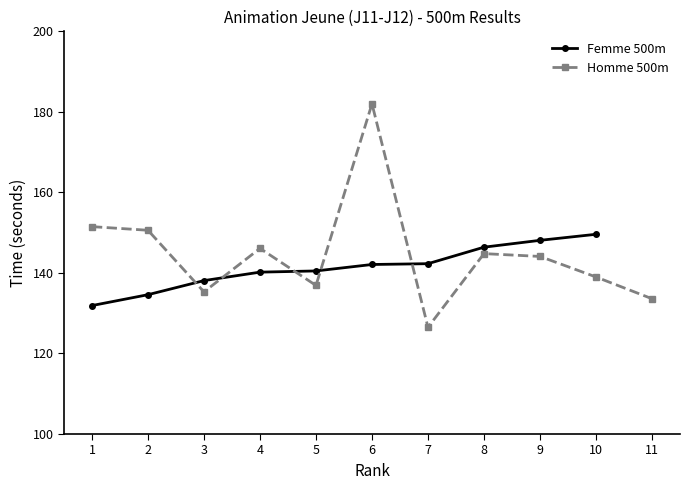

Is this an area chart (filled region under the line)?

No